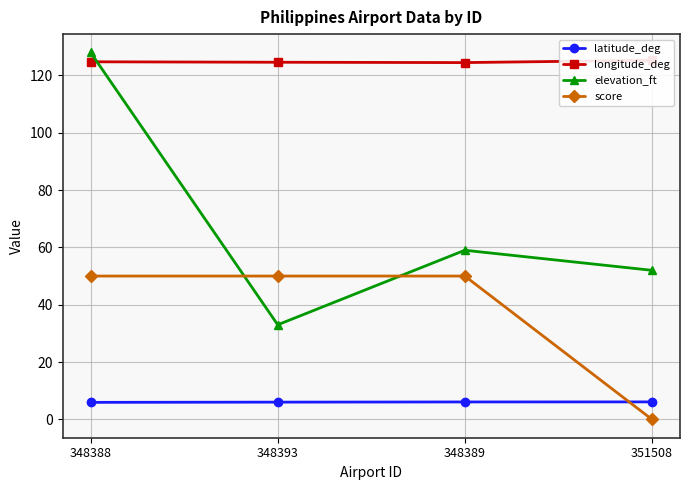

At how many categories does at least one series exceed 48?

4